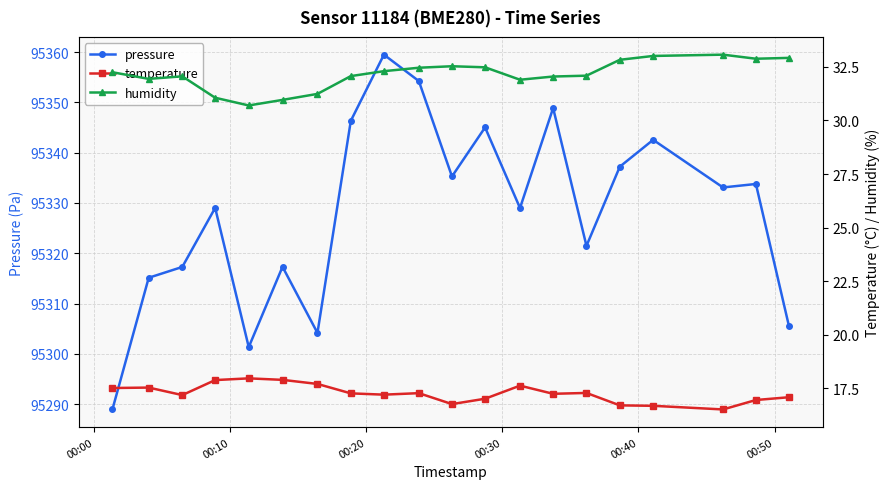

Which series has the widest spread of values?

pressure